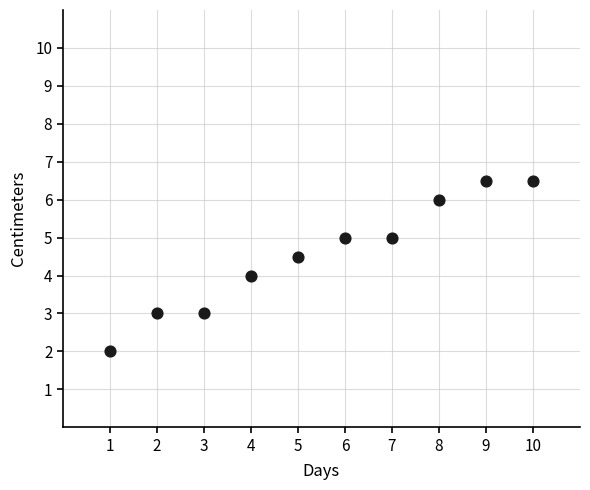

What is the range of X values (max minus min)?

9.0